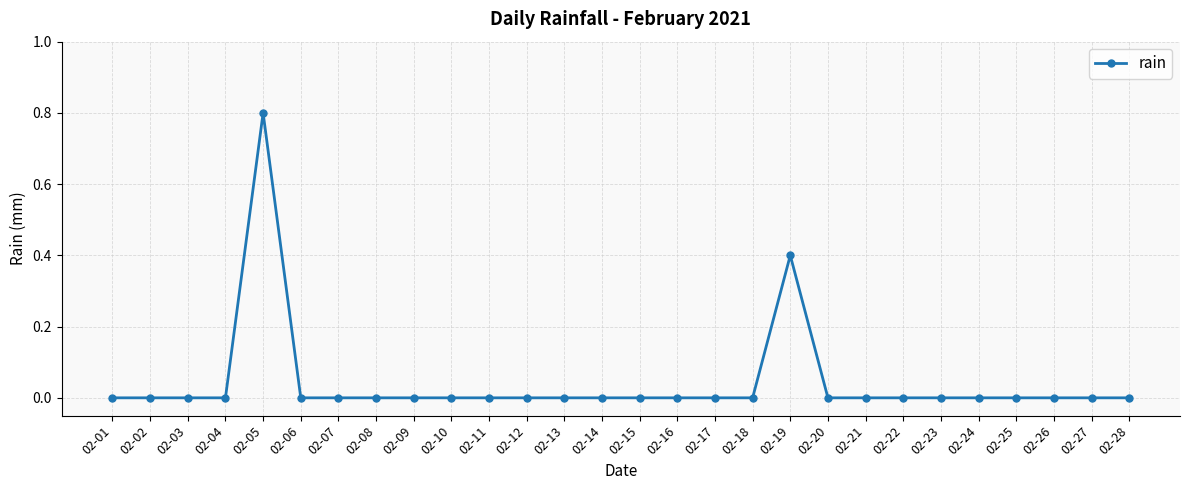

At which category does the chart reach its peak across all series?

02-05